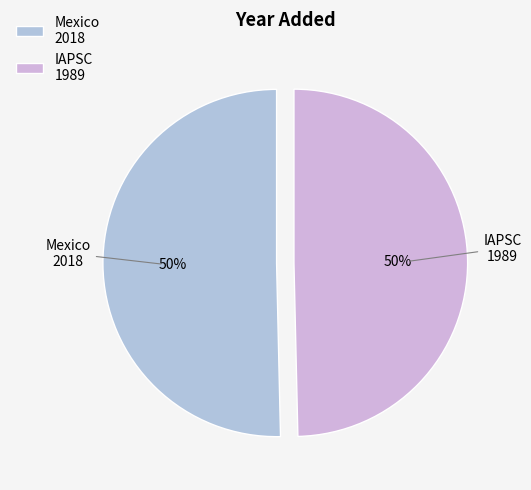

Combined, do Mexico 2018 and IAPSC 1989 account for over 50%?

Yes